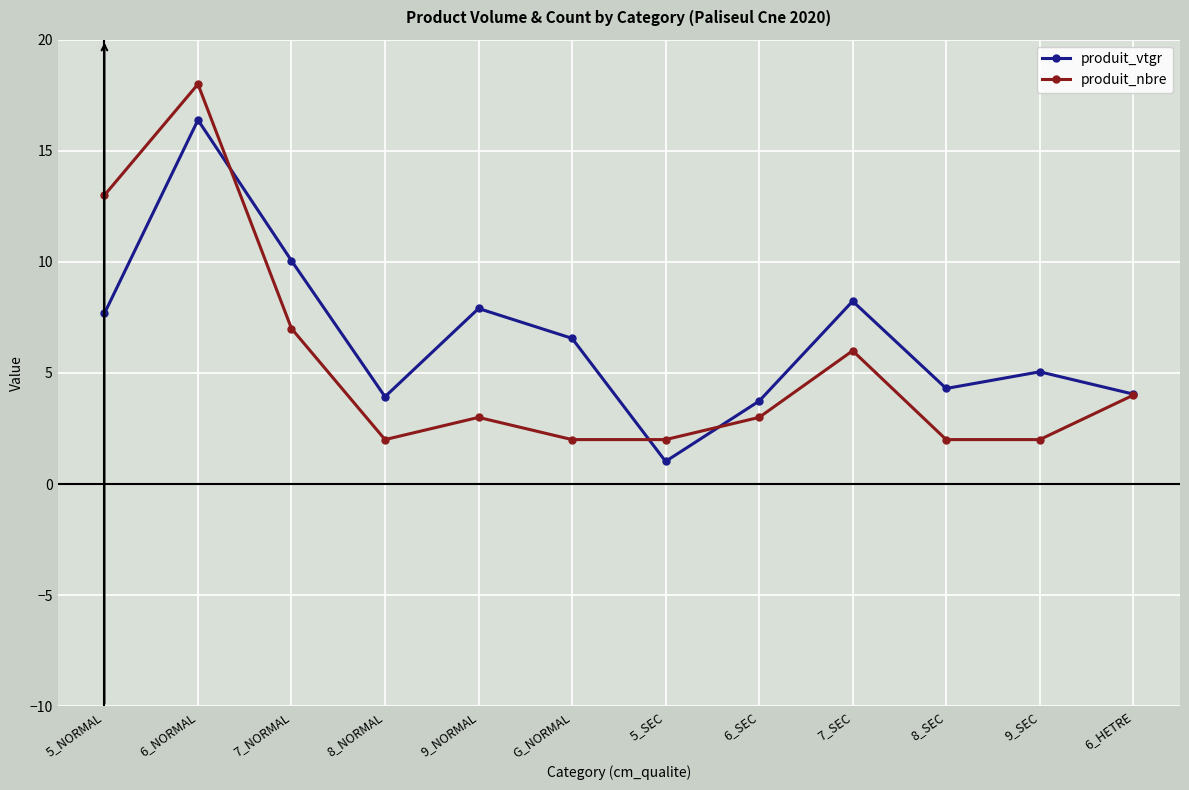

How many lines are shown in the chart?

2